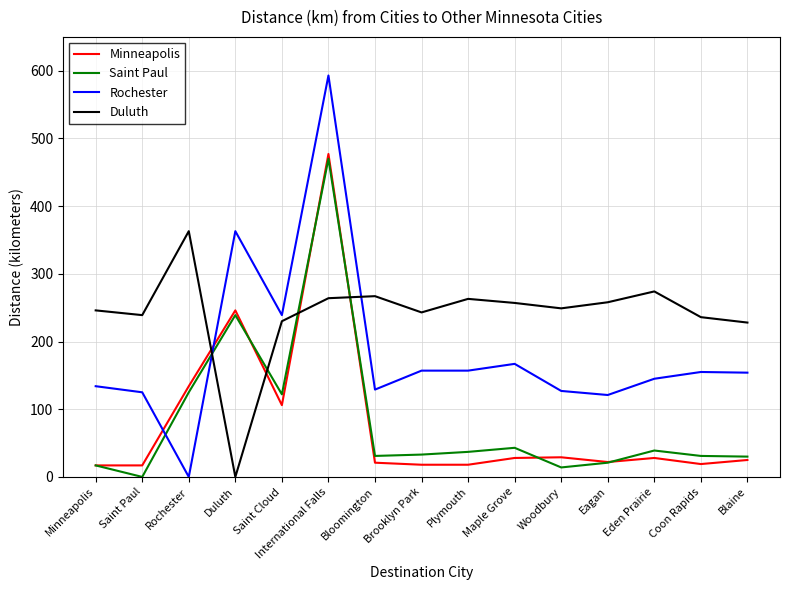

The value of Saint Paul at Saint Cloud is 215. True or false?

False